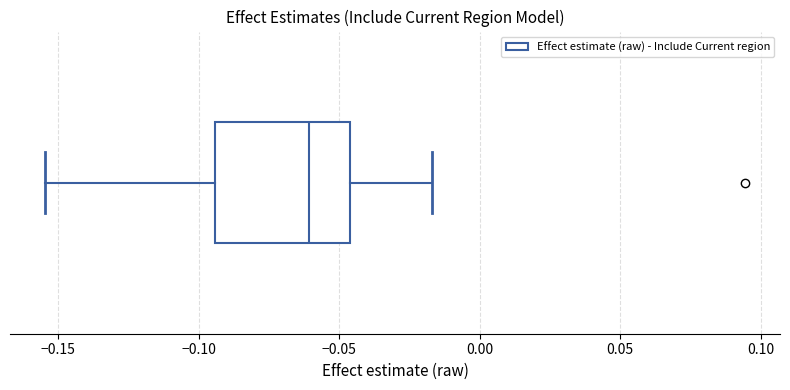

Where does the left whisker of the box end on the x-axis? The values are not printed on the chart, so give them approximately, as read against the axis.

-0.155